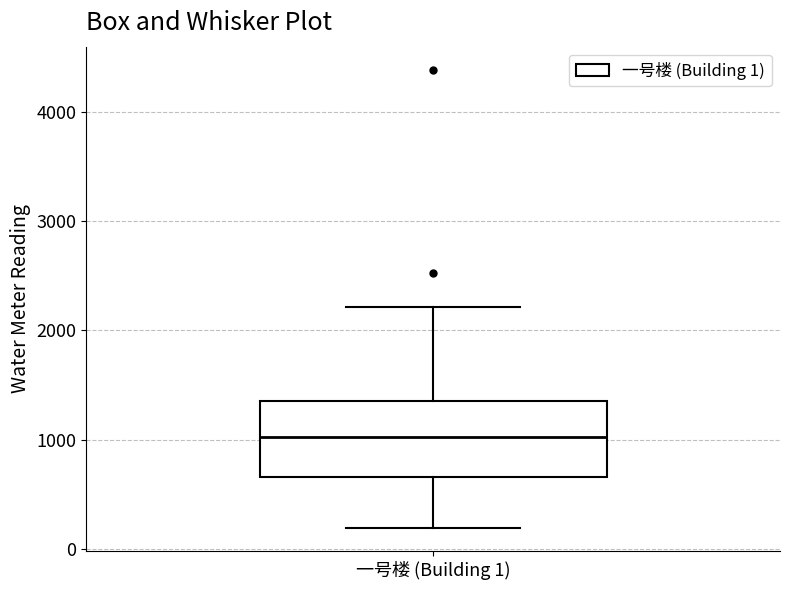

Transcribe this box plot: give where the median line is, the range the box spans, and where the two whiskers end, as read against the y-axis. The values are not printed on the chart, so give them approximately, as read against the axis.

median 1000, box 700 to 1400, whiskers 200 to 2200